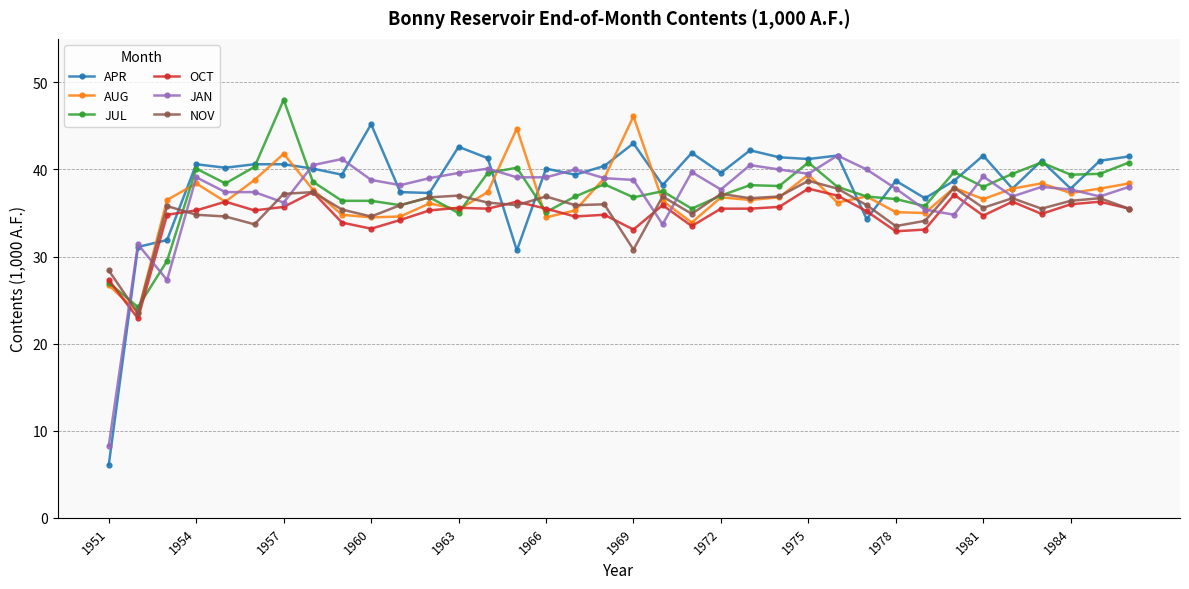

What is the difference between the maximum and minimum values in the AUG series?

22.5